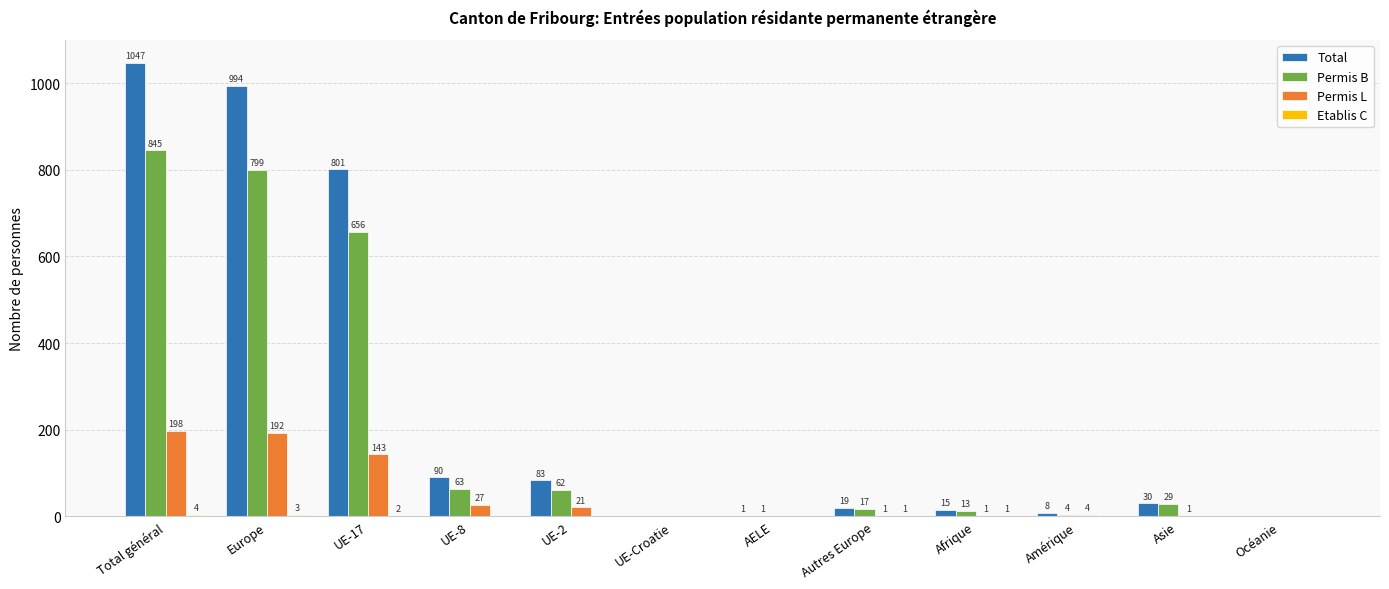

Between Europe and UE-17, which series saw the biggest shift?

Total